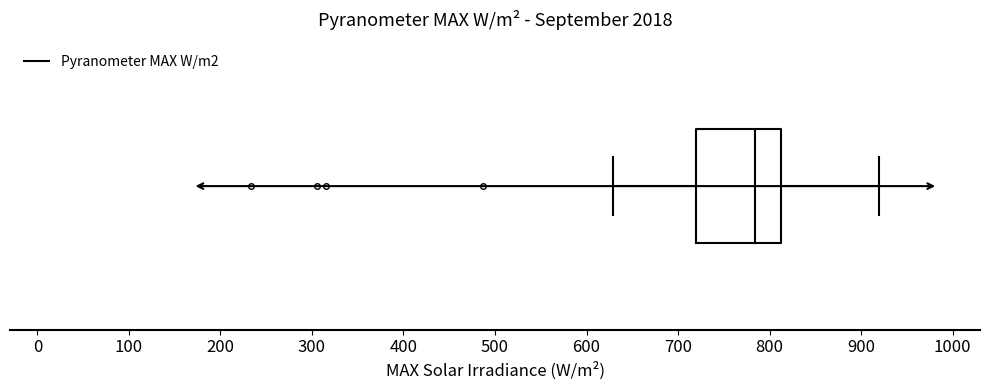

Read this box plot against the x-axis: the position of the median line, the range covered by the box, and the ends of both whiskers. The values are not printed on the chart, so give them approximately, as read against the axis.

median 780, box 720 to 810, whiskers 630 to 920